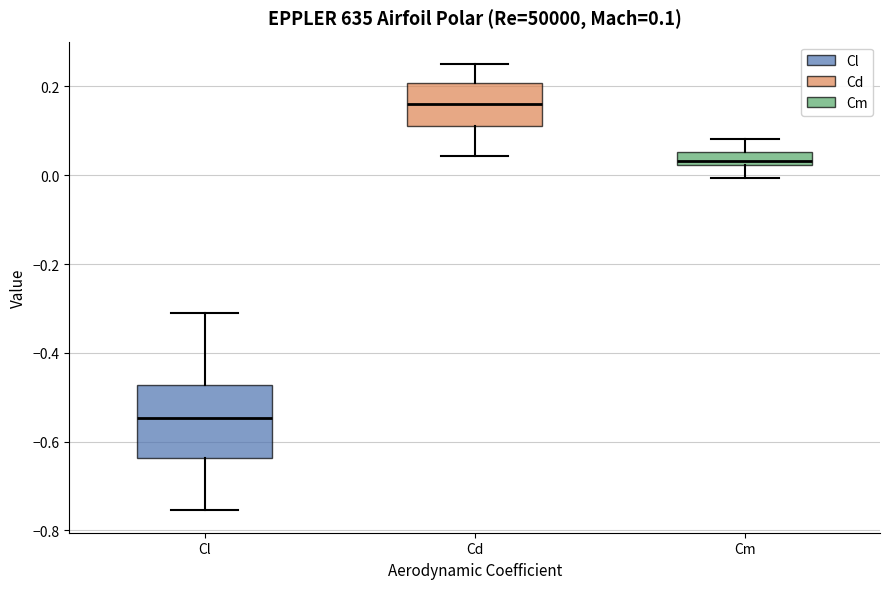

Which box's median line is the highest?

Cd